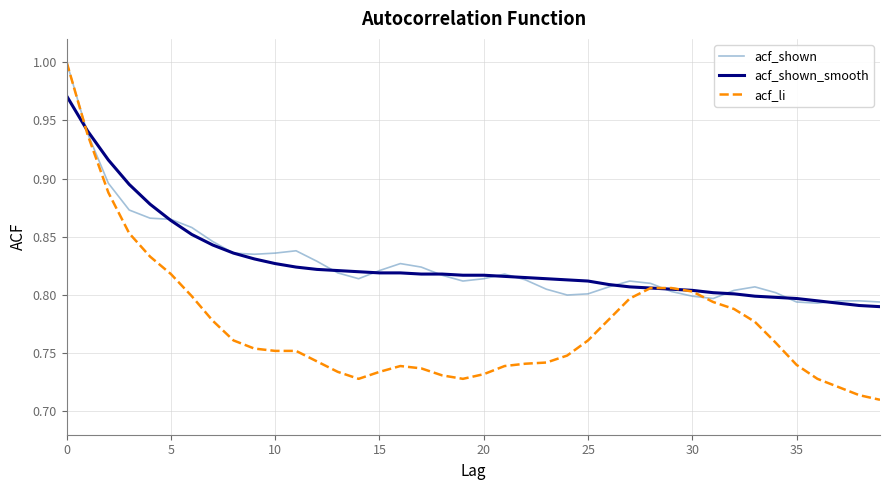

Which series has the widest spread of values?

acf_li